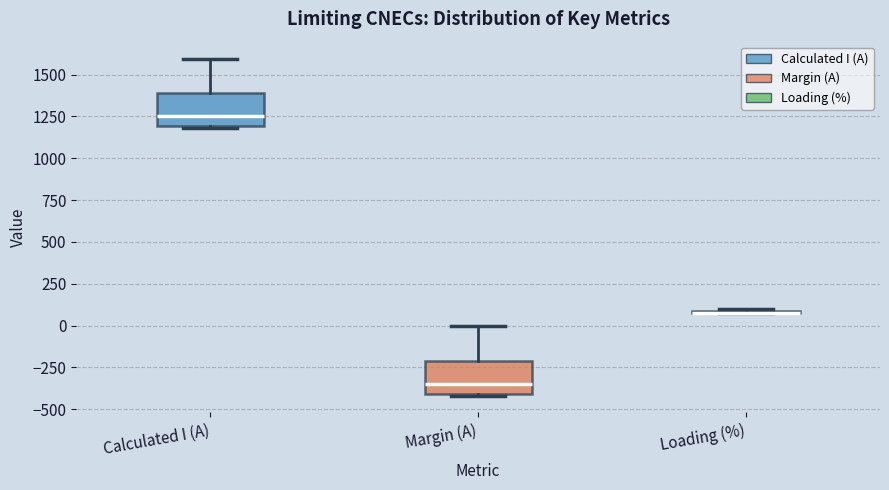

Reading left to right, transcribe this box plot: for each box, give where its median line is, the range the box spans, and where its two whiskers end, as read against the y-axis. The values are not printed on the chart, so give them approximately, as read against the axis.

Calculated I (A): median 1250, box 1200 to 1400, whiskers 1200 to 1600
Margin (A): median -350, box -400 to -200, whiskers -400 to 0
Loading (%): box collapsed to a line at 100, whiskers 50 to 100